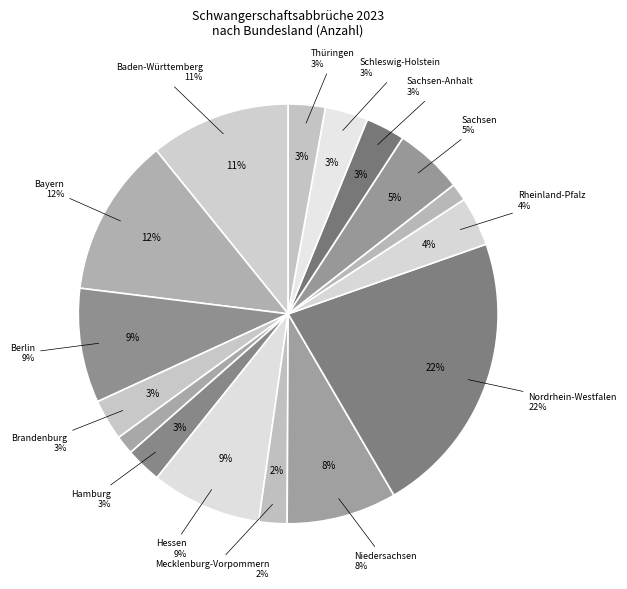

Rank the categories by value from lowest to highest.

Saarland, Bremen, Mecklenburg-Vorpommern, Hamburg, Thüringen, Sachsen-Anhalt, Brandenburg, Schleswig-Holstein, Rheinland-Pfalz, Sachsen, Niedersachsen, Hessen, Berlin, Baden-Württemberg, Bayern, Nordrhein-Westfalen